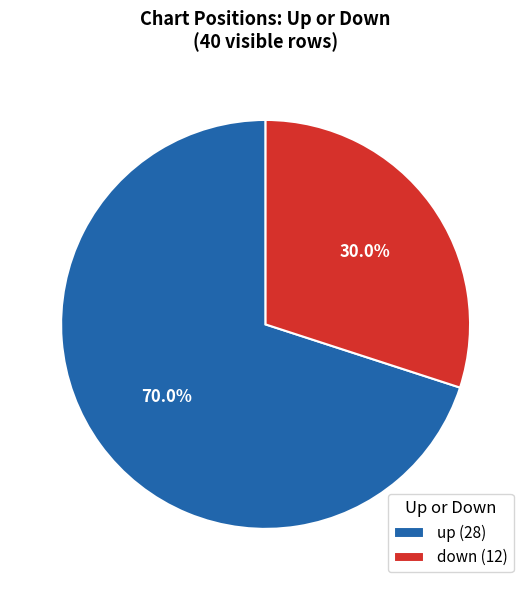

Which has a higher value, down (12) or up (28)?

up (28)